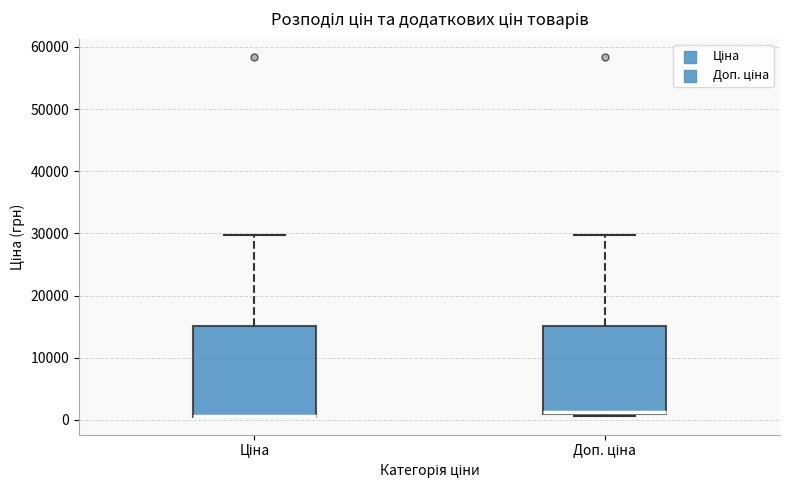

Reading left to right, transcribe this box plot: for each box, give where its median line is, the range the box spans, and where its two whiskers end, as read against the y-axis. The values are not printed on the chart, so give them approximately, as read against the axis.

Ціна: median 1000 (drawn on the box's lower edge), box 1000 to 15000, whiskers 1000 to 30000
Доп. ціна: median 1000 (drawn on the box's lower edge), box 1000 to 15000, whiskers 1000 (just below the box's lower edge) to 30000